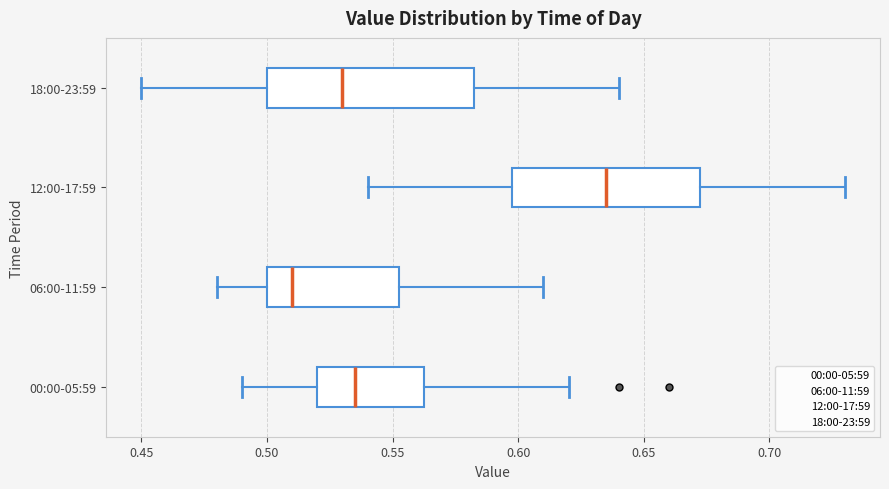

Reading bottom to top, read every box against the x-axis: the position of its median line, the range the box covers, and the ends of its whiskers. The values are not printed on the chart, so give them approximately, as read against the axis.

00:00-05:59: median 0.535, box 0.520 to 0.565, whiskers 0.490 to 0.620
06:00-11:59: median 0.510, box 0.500 to 0.555, whiskers 0.480 to 0.610
12:00-17:59: median 0.635, box 0.600 to 0.675, whiskers 0.540 to 0.730
18:00-23:59: median 0.530, box 0.500 to 0.585, whiskers 0.450 to 0.640